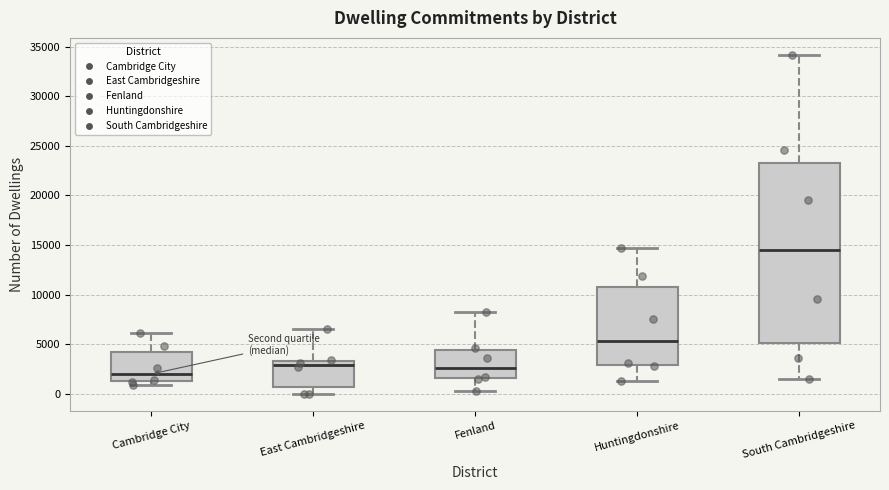

Where is the lower edge of the box for South Cambridgeshire on the y-axis? The values are not printed on the chart, so give them approximately, as read against the axis.

5000